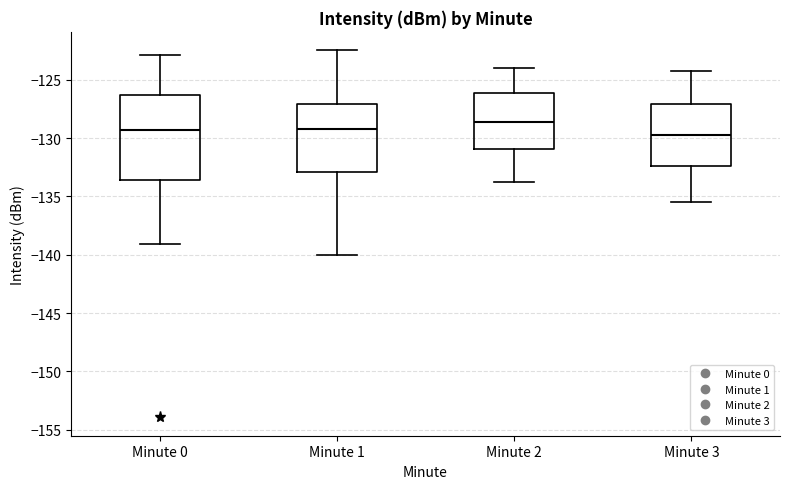

Where does the upper whisker of the box for Minute 1 end on the y-axis? The values are not printed on the chart, so give them approximately, as read against the axis.

-122.5